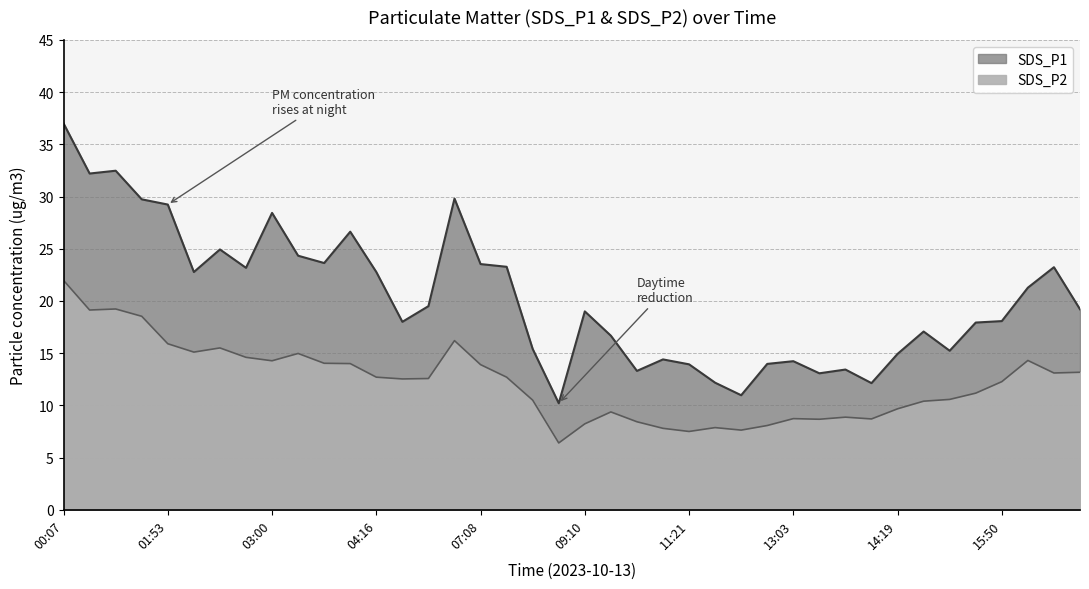

Between 07:08 and 12:07, which series saw the biggest shift?

SDS_P1